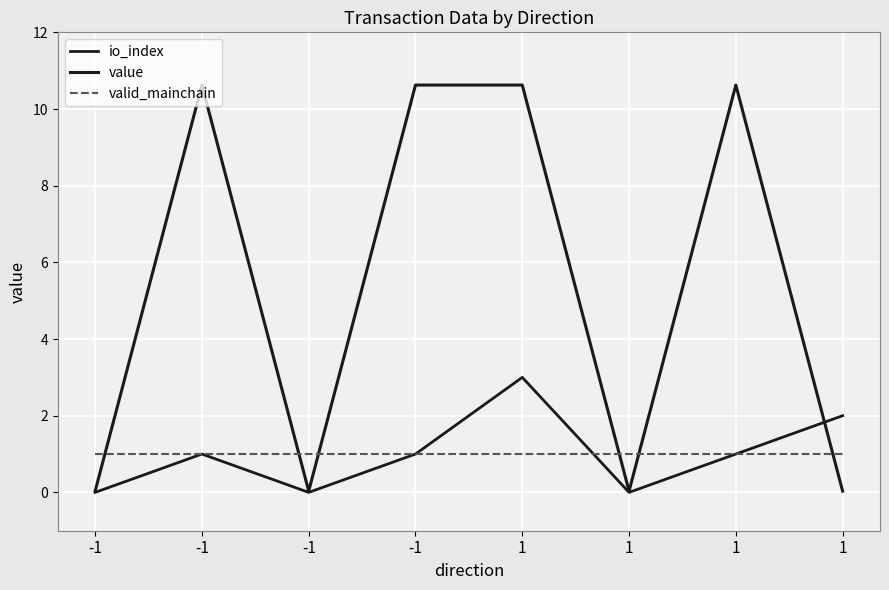

How many lines are shown in the chart?

3